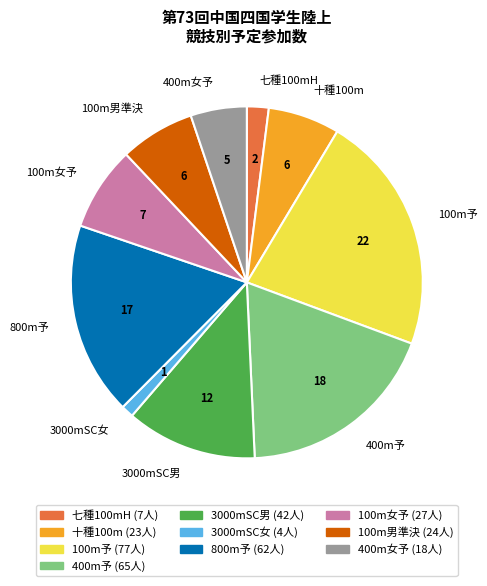

Which category has the smallest portion of the pie?

3000mSC女